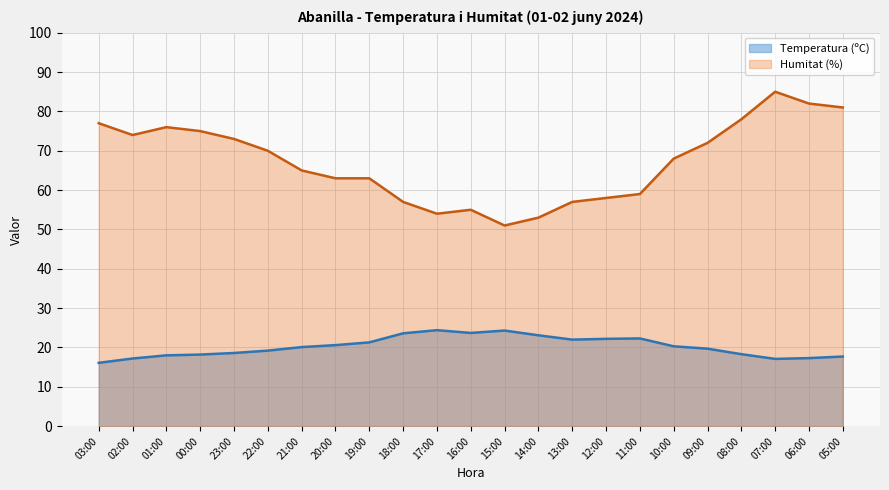

Which series has the largest total across all categories?

Humitat (%)